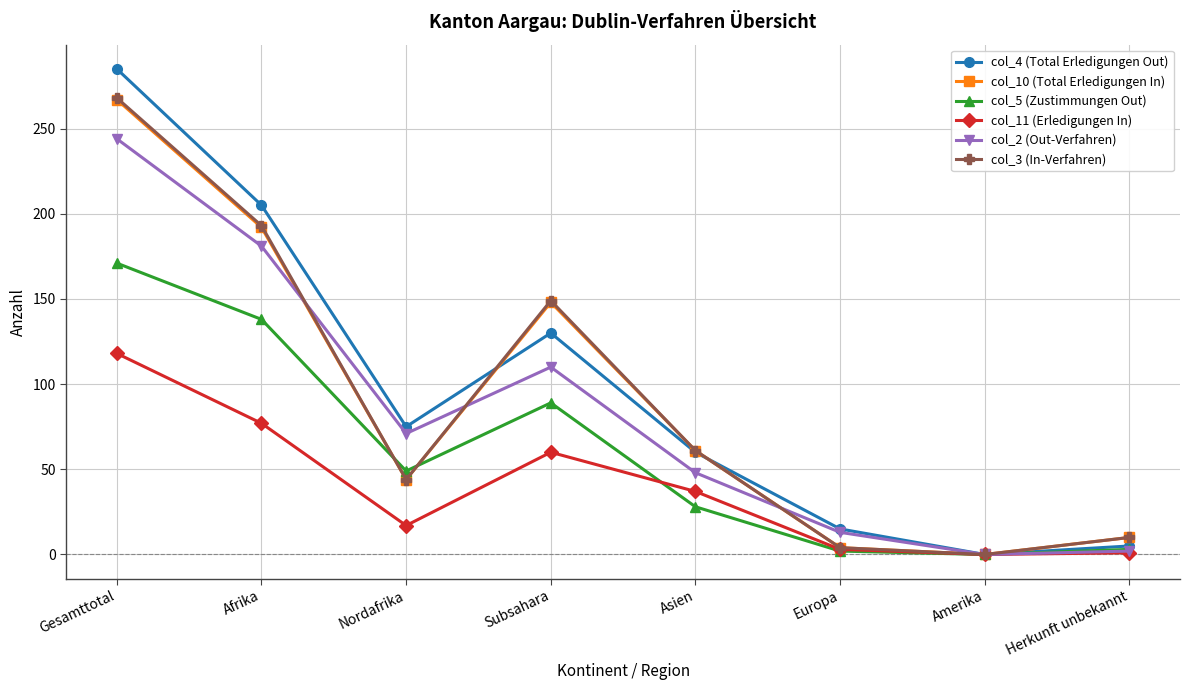

At which label is col_2 (Out-Verfahren) closest to 122?

Subsahara